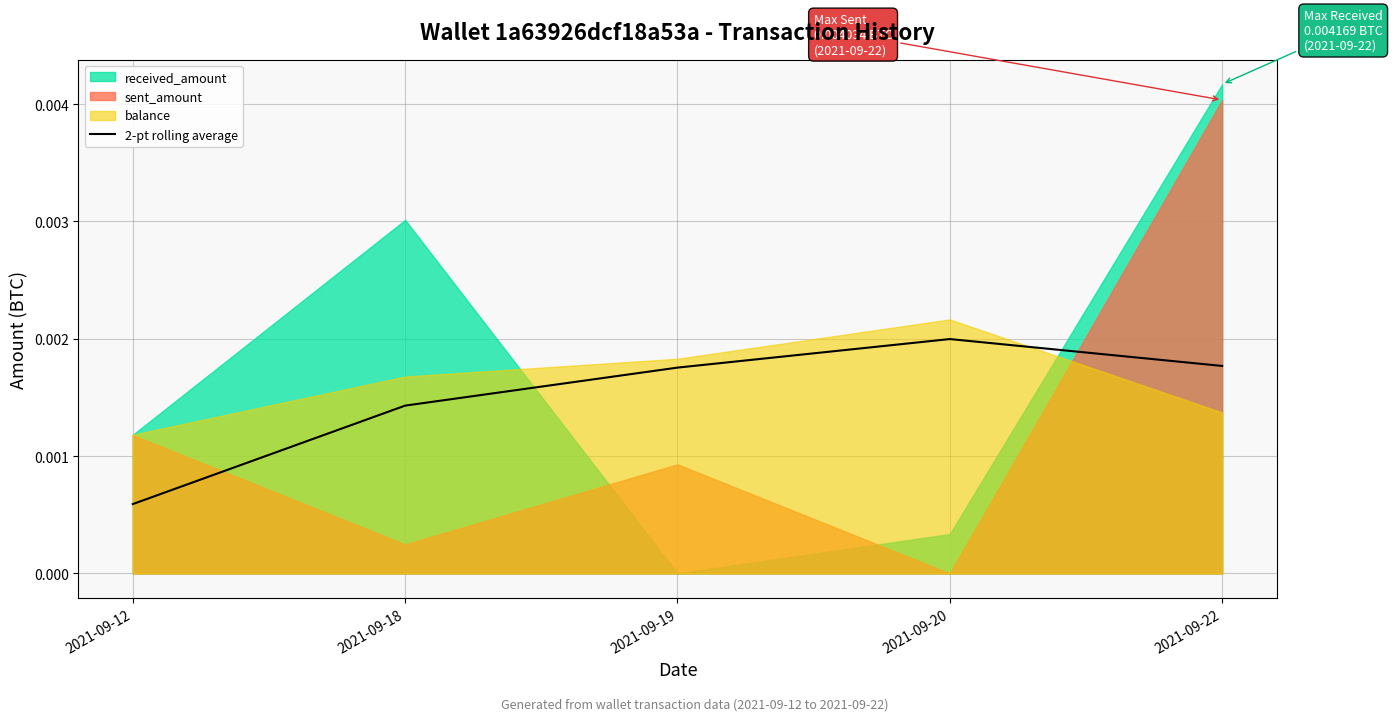

How many interior local peaks (higher than both neighbors) does the data have?

1